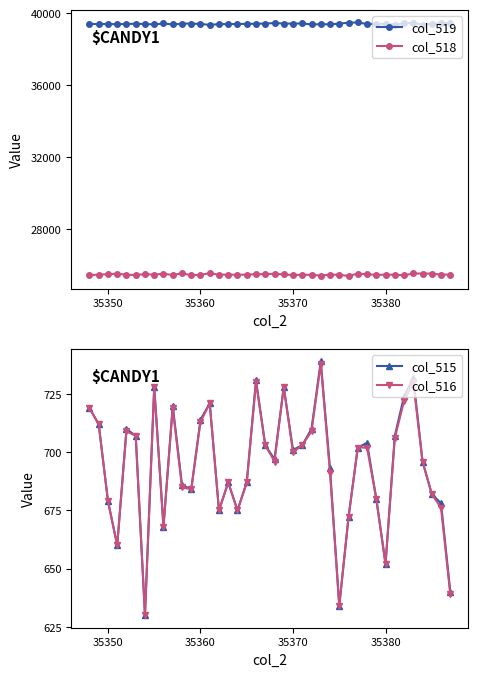

What is the minimum value for col_518?

25364